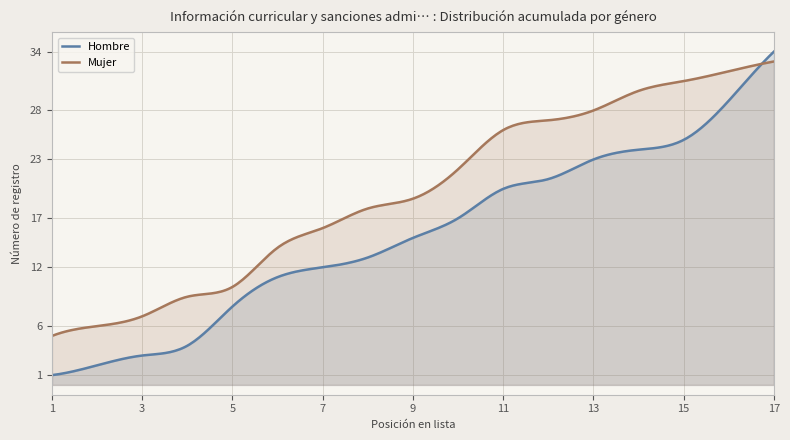

Reading left to right, transcribe all the data shown in this chart.

Hombre: 1	2	3	4	8	11	12	13	15	17	20	21	23	24	25	29	34
Mujer: 5	6	7	9	10	14	16	18	19	22	26	27	28	30	31	32	33